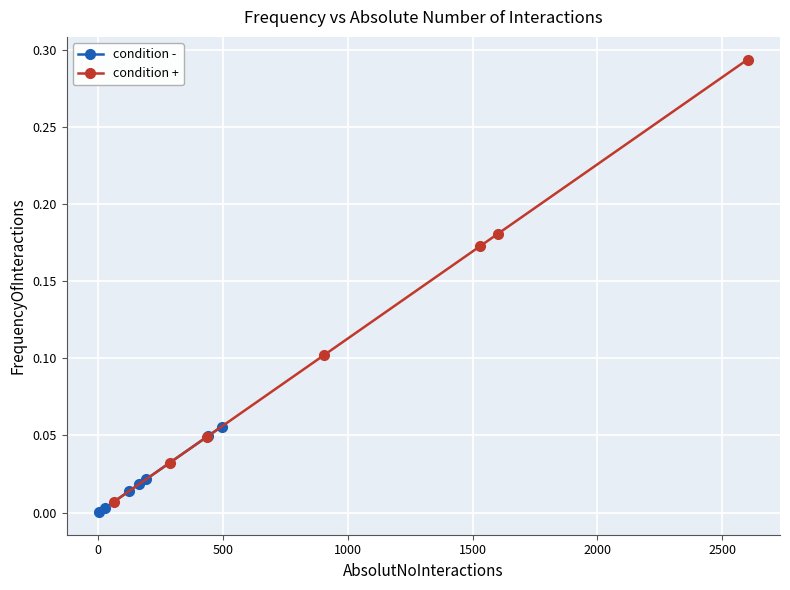

How many lines are shown in the chart?

2